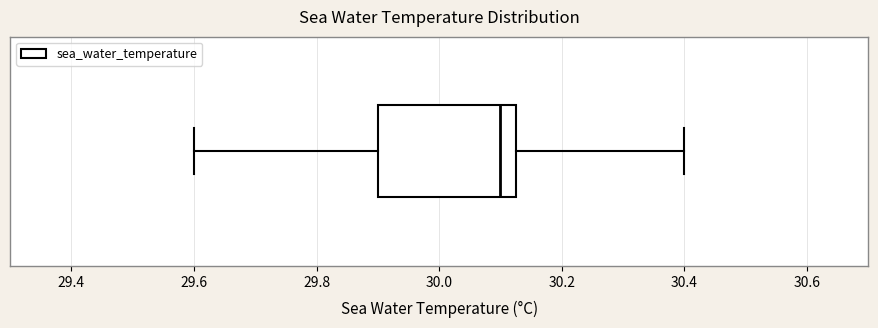

Transcribe this box plot: give where the median line is, the range the box spans, and where the two whiskers end, as read against the x-axis. The values are not printed on the chart, so give them approximately, as read against the axis.

median 30.10, box 29.90 to 30.12, whiskers 29.60 to 30.40